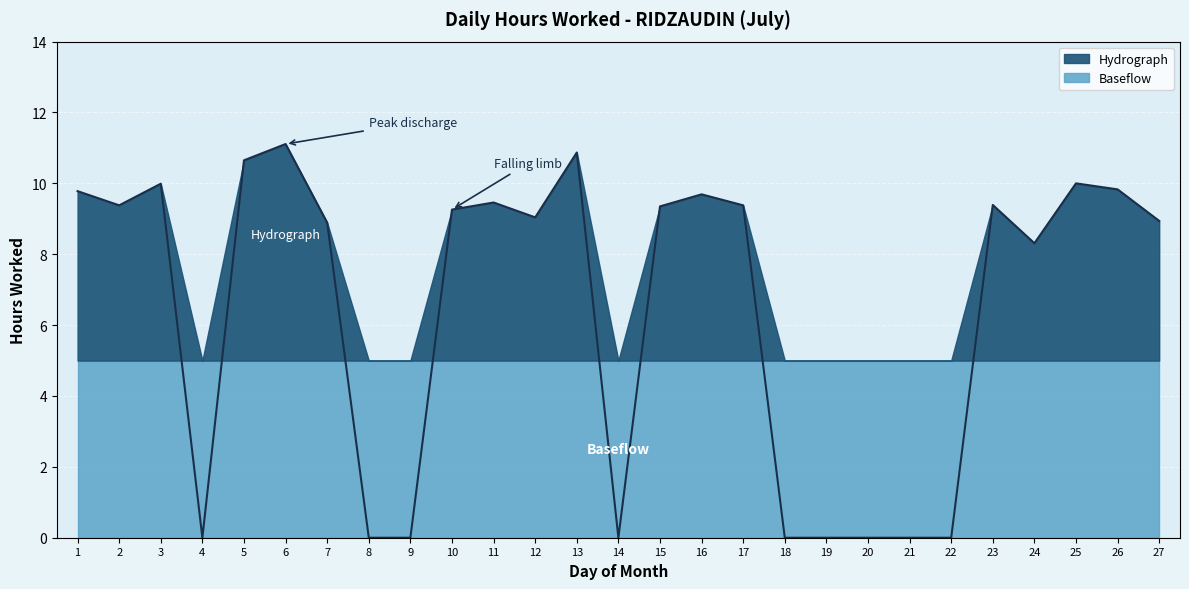

Count the number of categories in the chart.

27